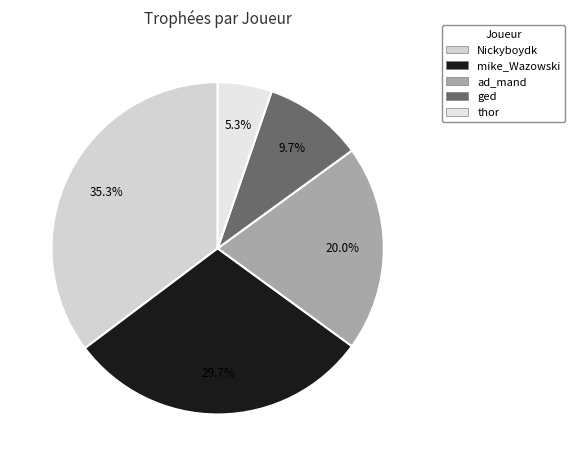

True or false: mike_Wazowski accounts for 30% of the total.

True